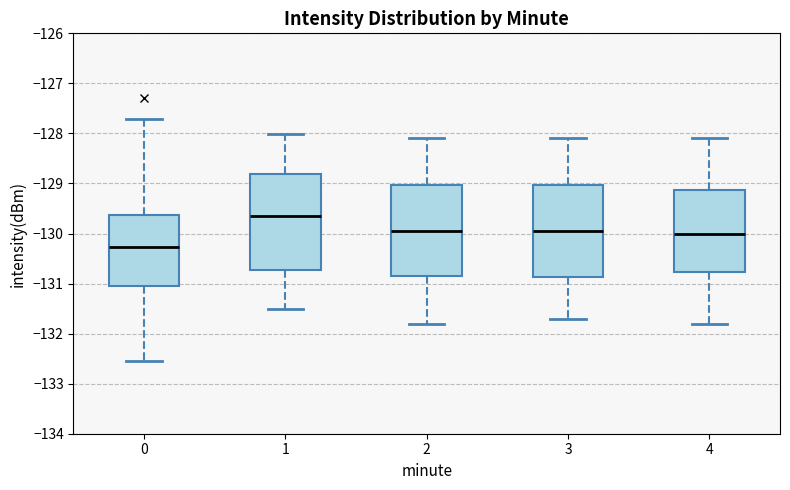

Reading left to right, transcribe this box plot: for each box, give where its median line is, the range the box spans, and where its two whiskers end, as read against the y-axis. The values are not printed on the chart, so give them approximately, as read against the axis.

0: median -130.3, box -131.0 to -129.6, whiskers -132.5 to -127.7
1: median -129.6, box -130.7 to -128.8, whiskers -131.5 to -128.0
2: median -129.9, box -130.8 to -129.0, whiskers -131.8 to -128.1
3: median -129.9, box -130.9 to -129.0, whiskers -131.7 to -128.1
4: median -130.0, box -130.8 to -129.1, whiskers -131.8 to -128.1